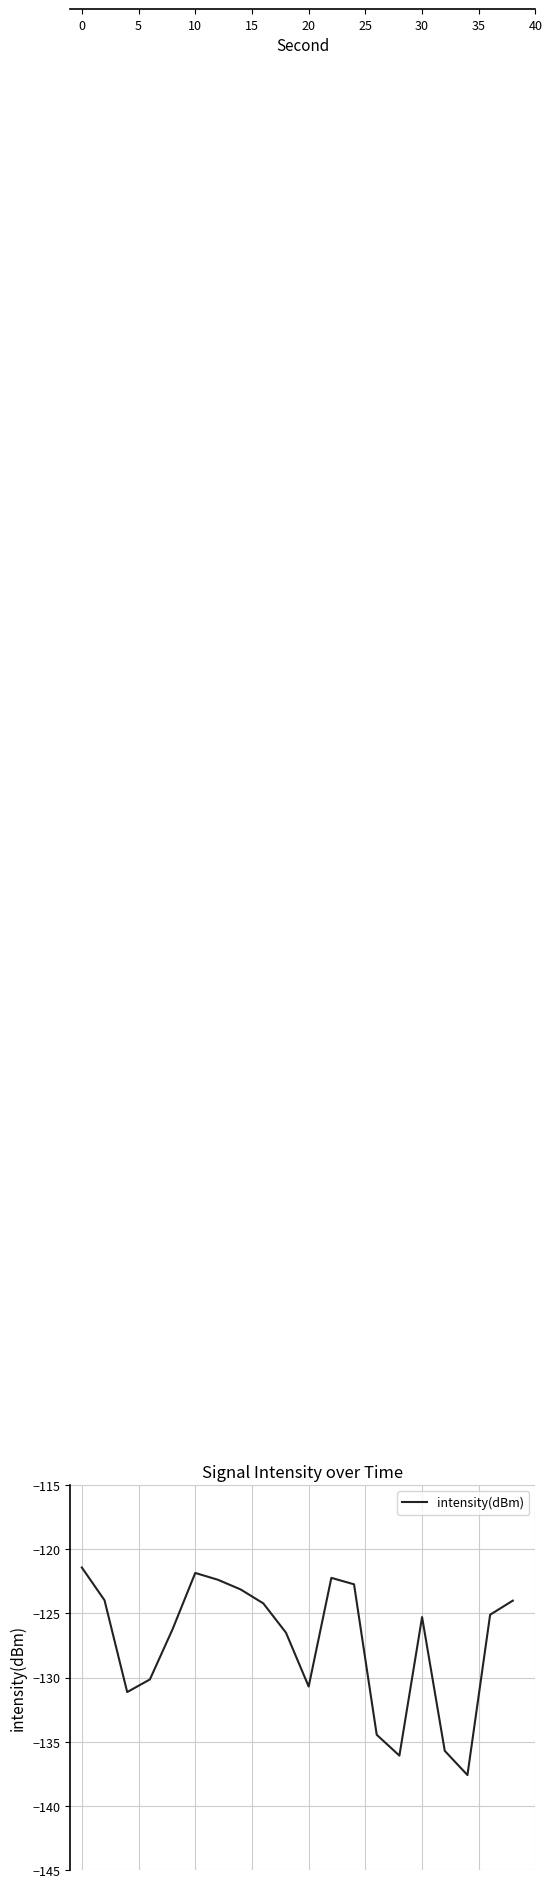

What is the difference between the maximum and minimum values?

16.2